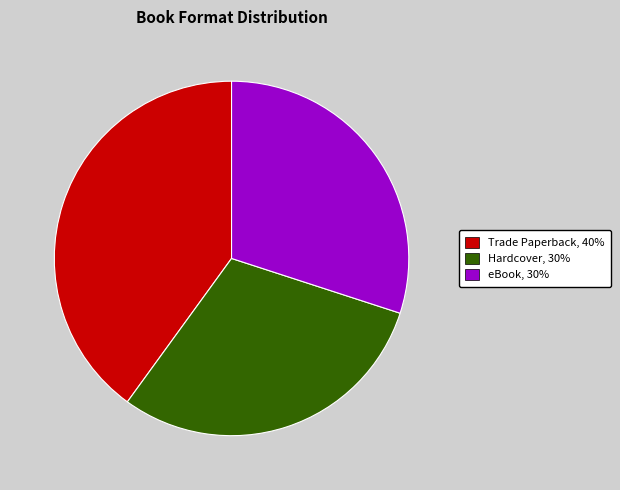

Does any single category account for the majority?

No